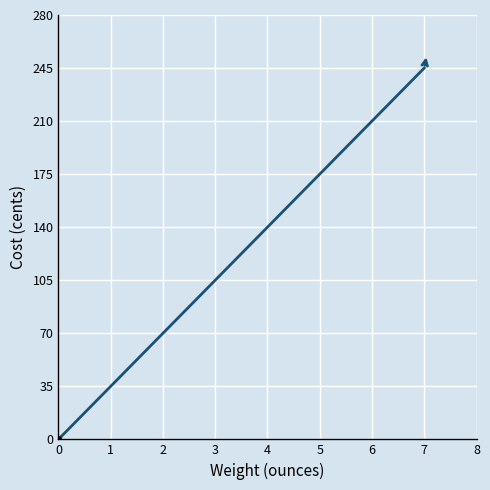

Count the values in the range 70 to 210.

5